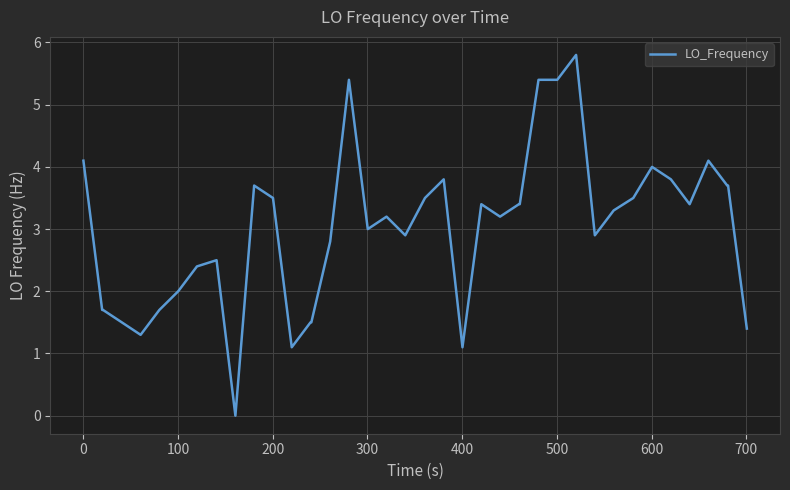

What is the greatest value displayed?

5.8